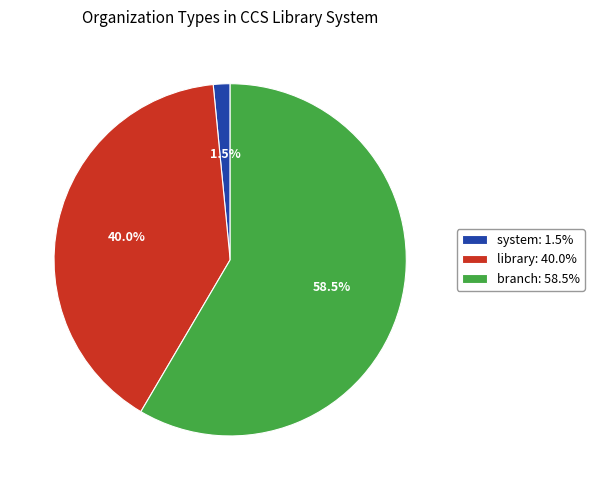

Count the number of slices in the pie.

3